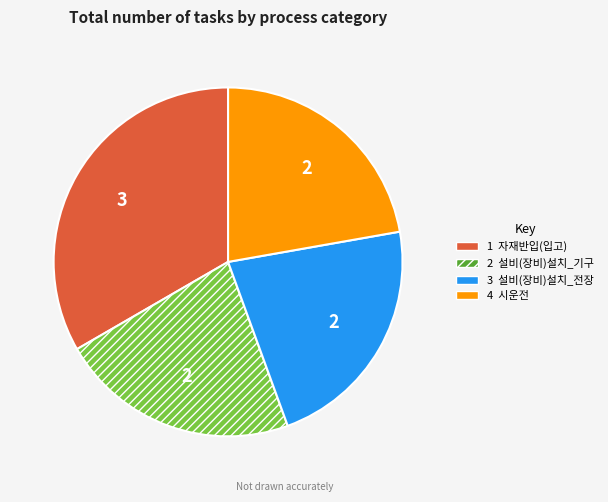

Is there a majority slice in this chart?

No